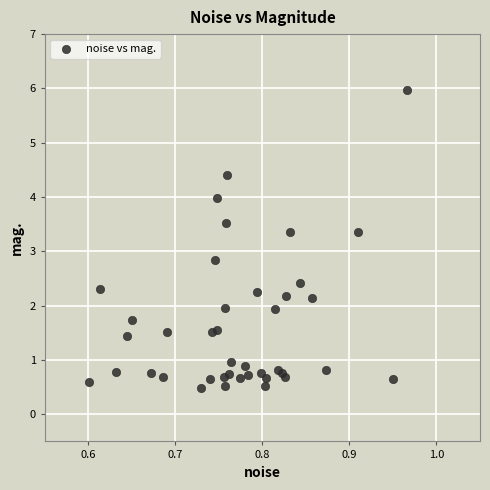

What Y value in the scatter plot is closest to 3?

2.8